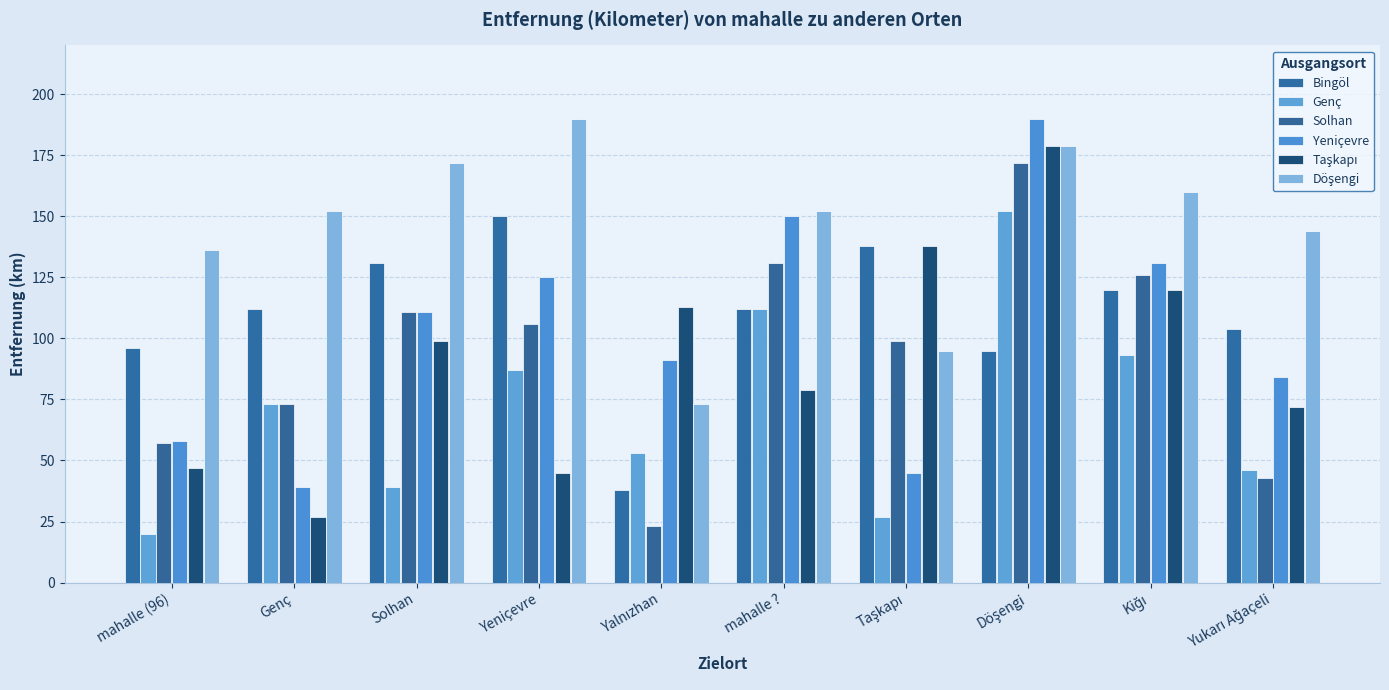

True or false: Yeniçevre has a value of 59 at Genç.

False